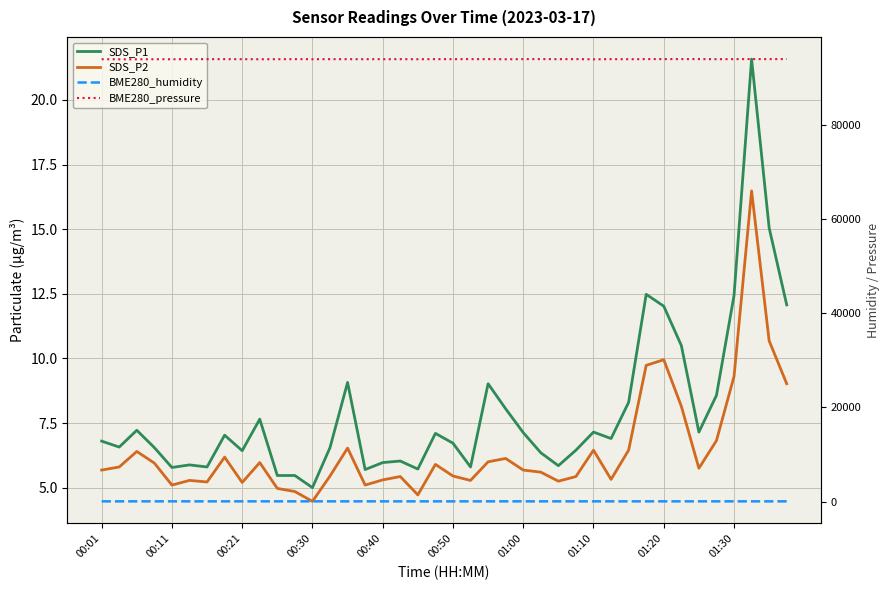

True or false: SDS_P2 and BME280_humidity cross at least once.

False